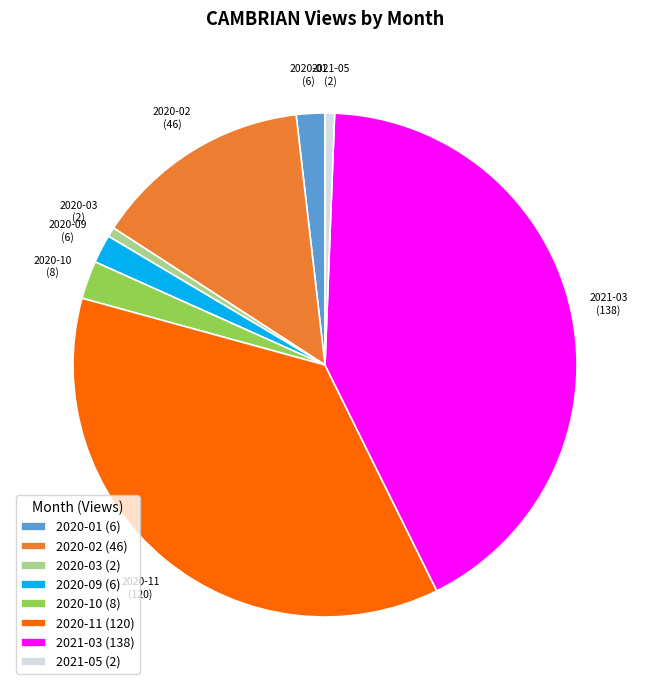

Count the number of slices in the pie.

8